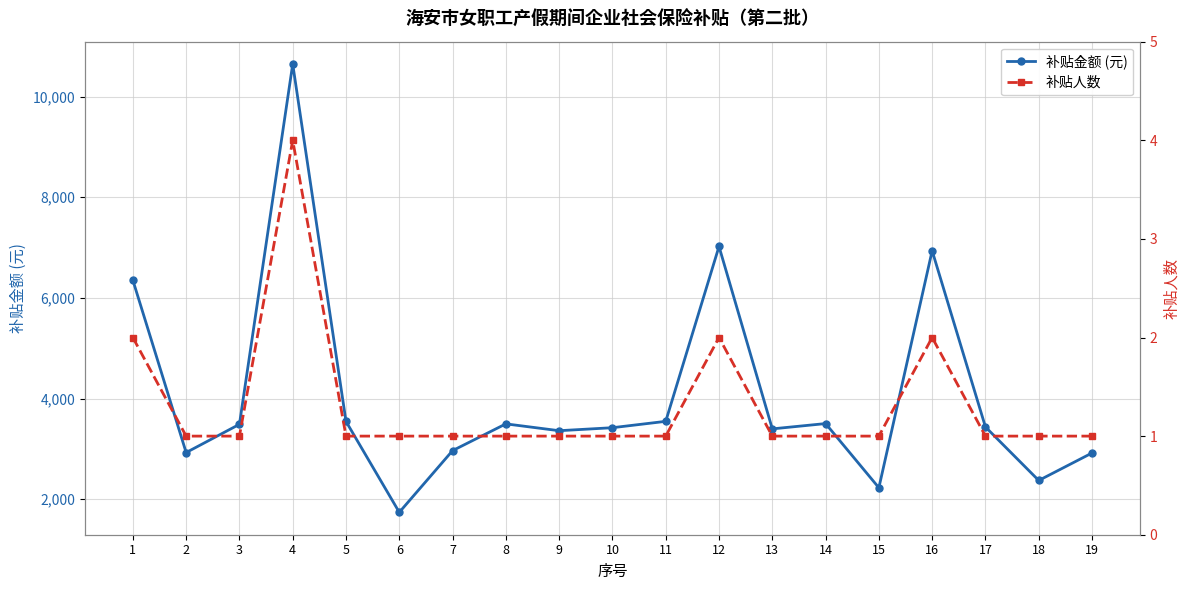

What are all the series names shown in the legend?

补贴金额 (元), 补贴人数